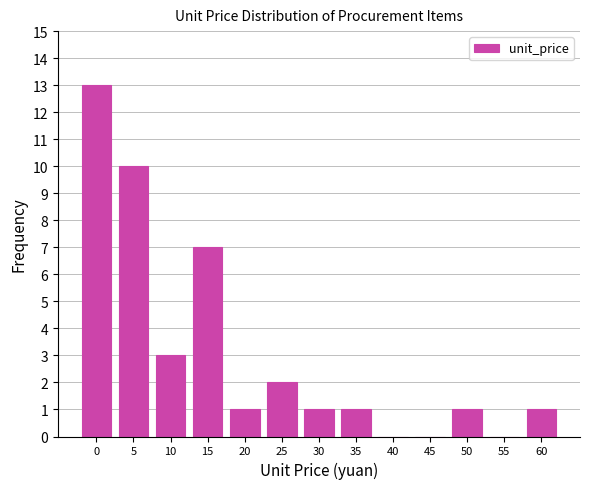

Reading left to right, extract all data points from this chart.

0=13	5=10	10=3	15=7	20=1	25=2	30=1	35=1	40=0	45=0	50=1	55=0	60=1